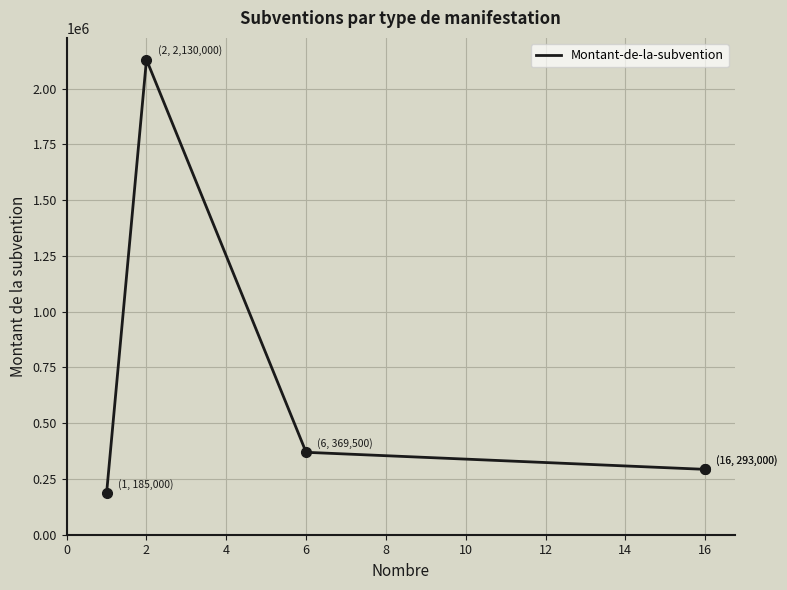

At which label does the data first exceed 293000?

2